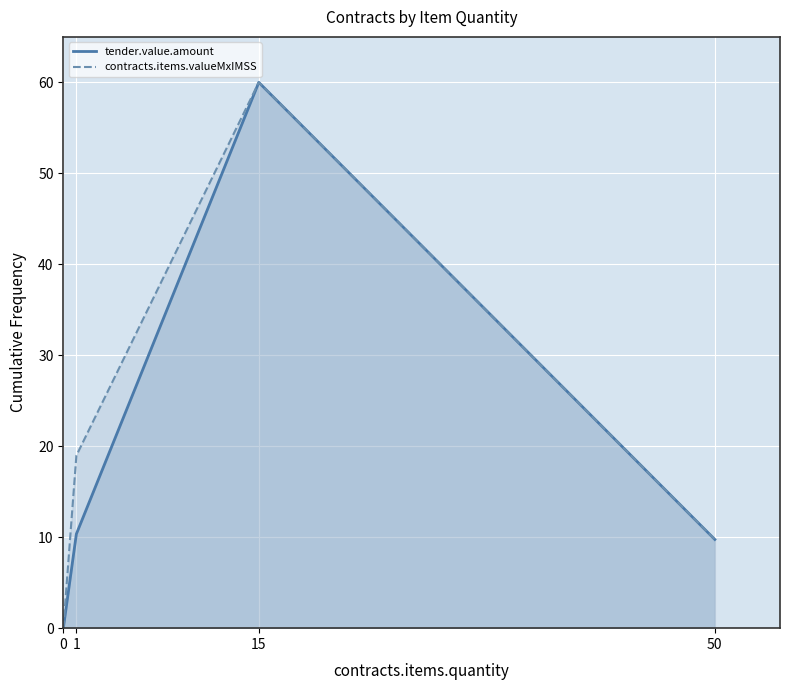

Reading left to right, transcribe all the data shown in this chart.

tender.value.amount: 0.0	10.3	60.0	9.8
contracts.items.valueMxIMSS: 0.0	19.0	60.0	9.8